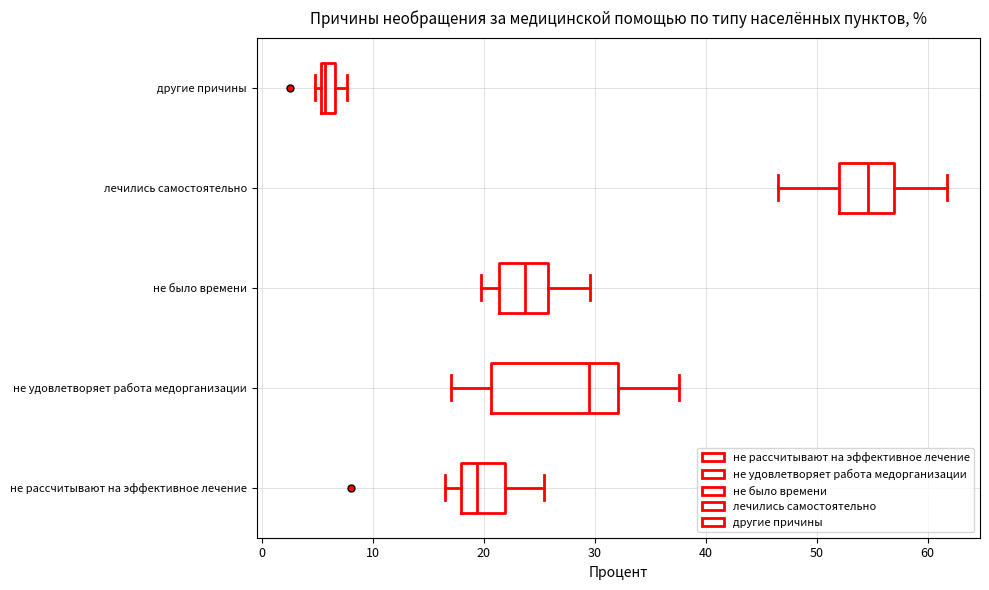

Which box's median line is the furthest to the right?

лечились самостоятельно